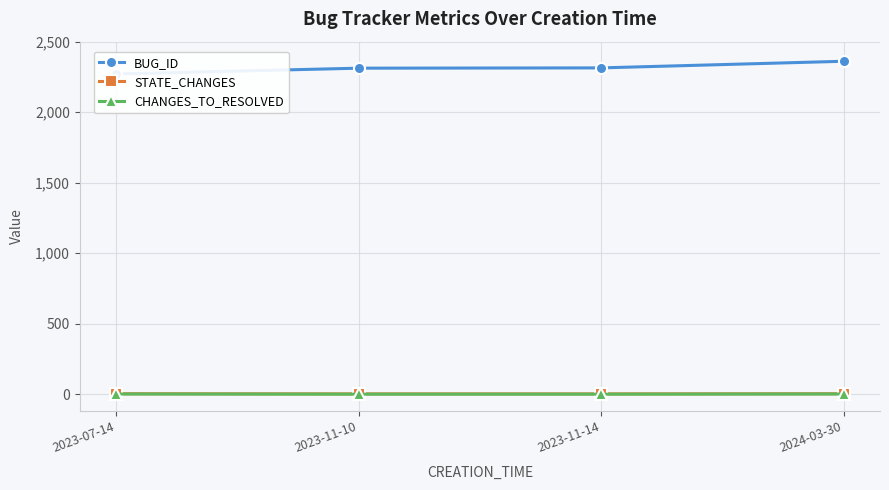

What is the label of the 4th point from the right?

2023-07-14